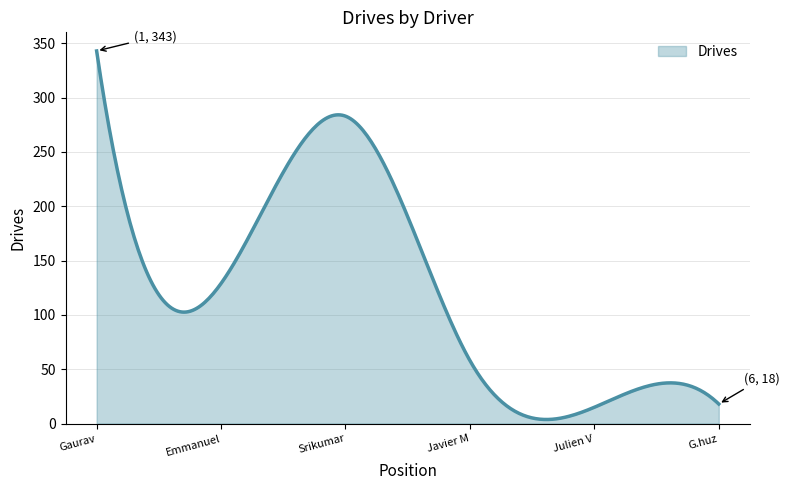

What is the difference between the maximum and second lowest values?

339.2